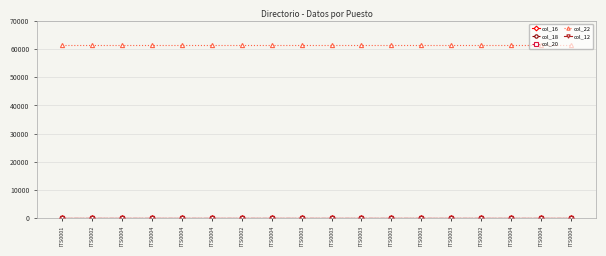

Does the chart have visible grid lines?

Yes